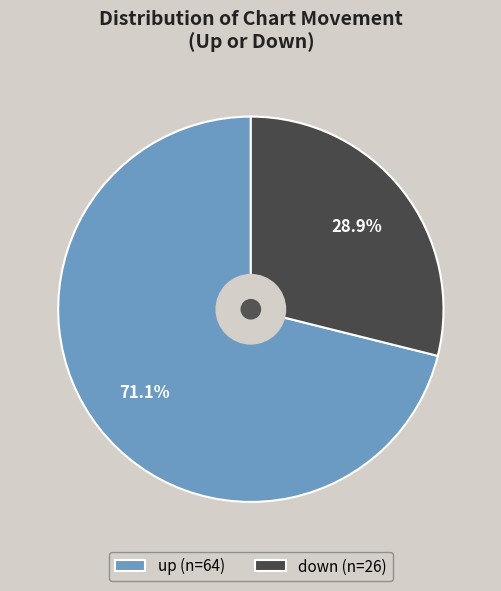

Which category has the biggest portion of the pie?

up